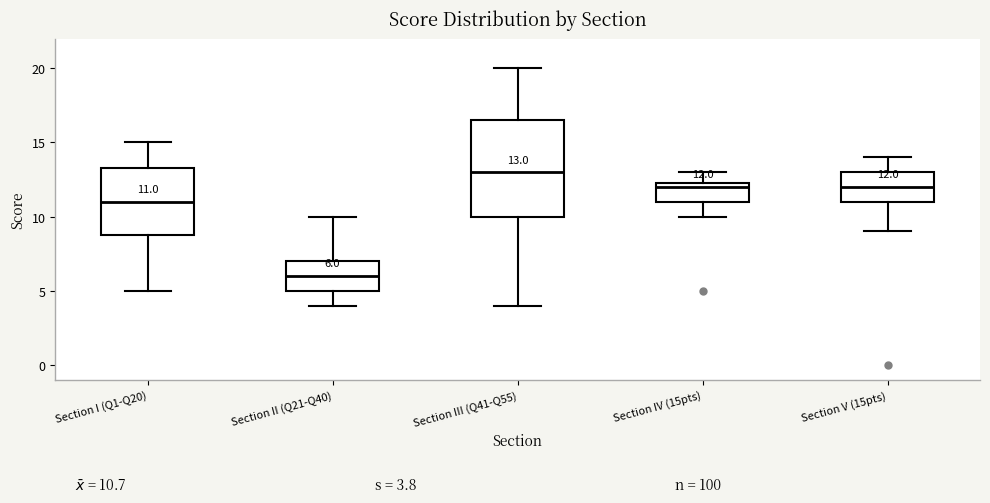

Which box has the highest median line?

Section III (Q41-Q55)